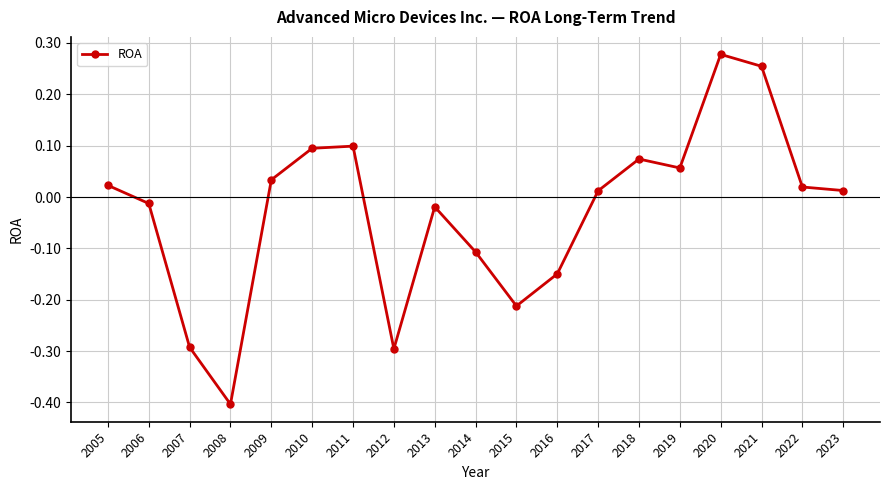

What is the difference between the second highest and second lowest values?

0.6